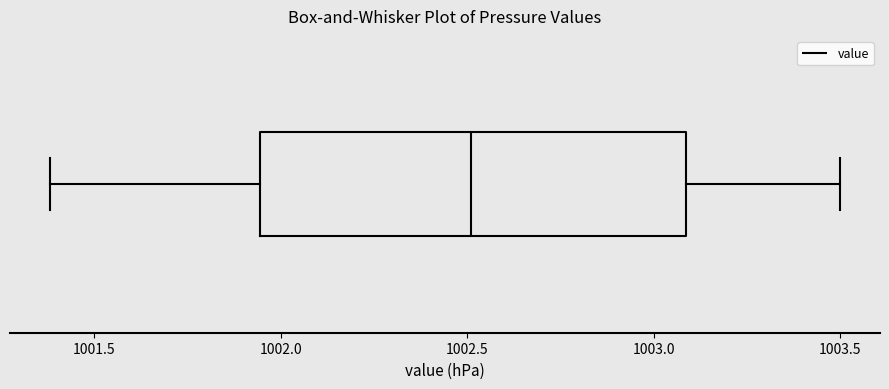

Read this box plot against the x-axis: the position of the median line, the range covered by the box, and the ends of both whiskers. The values are not printed on the chart, so give them approximately, as read against the axis.

median 1002.50, box 1001.95 to 1003.10, whiskers 1001.40 to 1003.50